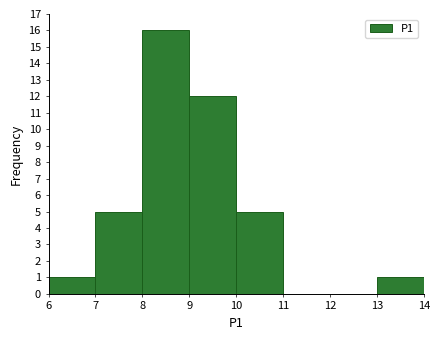

Which range on the x-axis has the tallest bar?

8 to 9